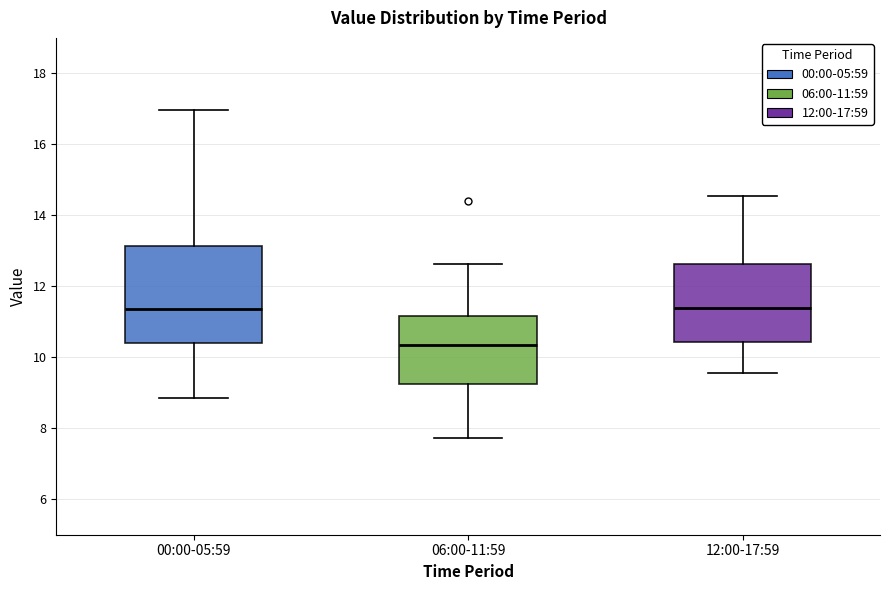

Comparing the boxes themselves (not the whiskers), which one is the tallest?

00:00-05:59